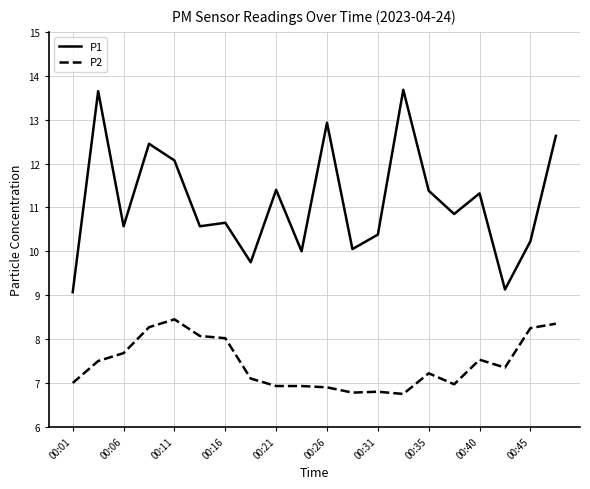

Which series has the largest range (max minus min)?

P1